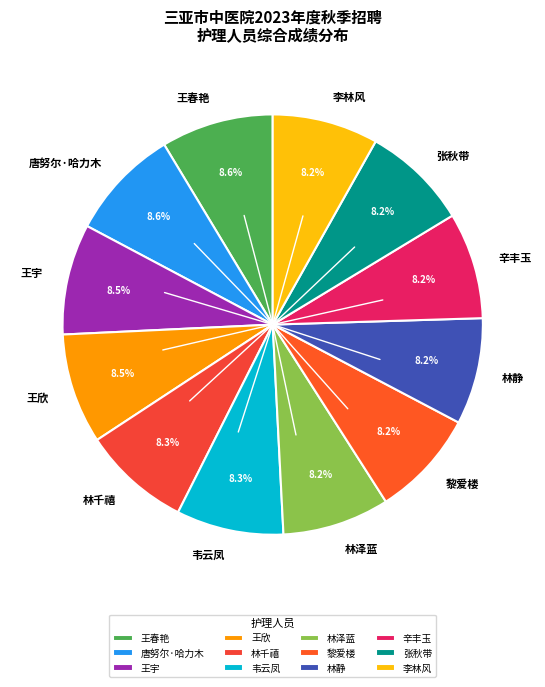

What is the total percentage of 林静 and 辛丰玉?

16.4%